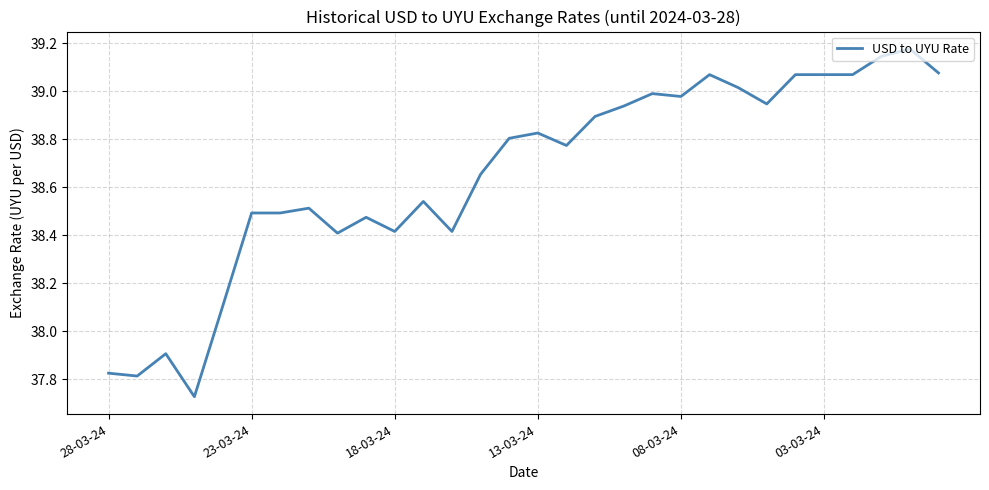

What is the difference between the maximum and minimum values?

1.4